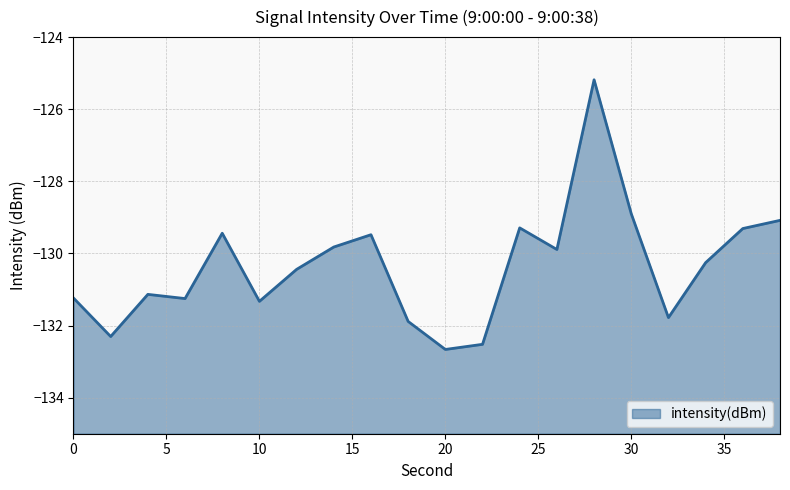

True or false: the data shows -174.6 at 8.

False